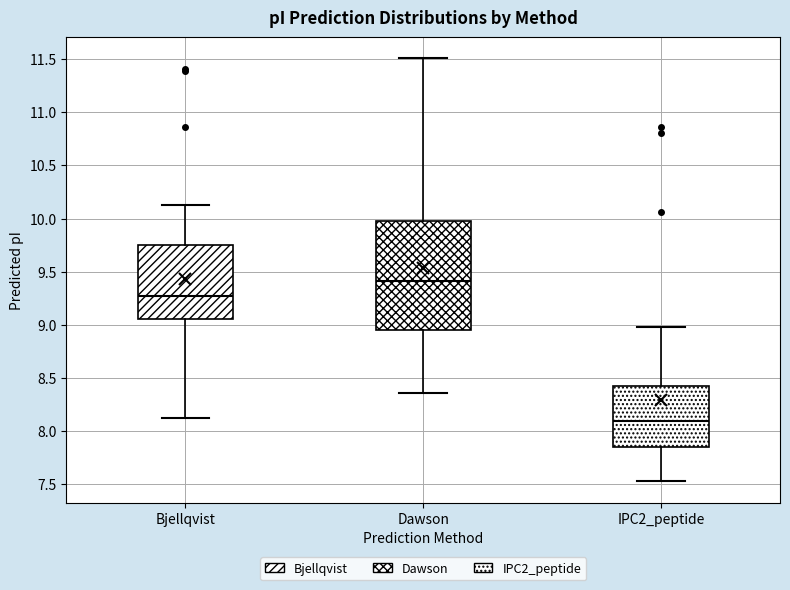

Where does the median line of the box for IPC2_peptide sit on the y-axis? The values are not printed on the chart, so give them approximately, as read against the axis.

8.10